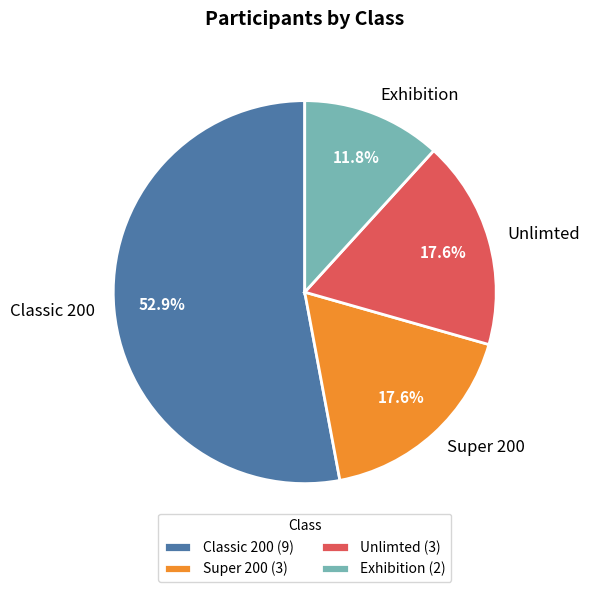

Approximately how many times larger is the value at Exhibition compared to Super 200?

0.7